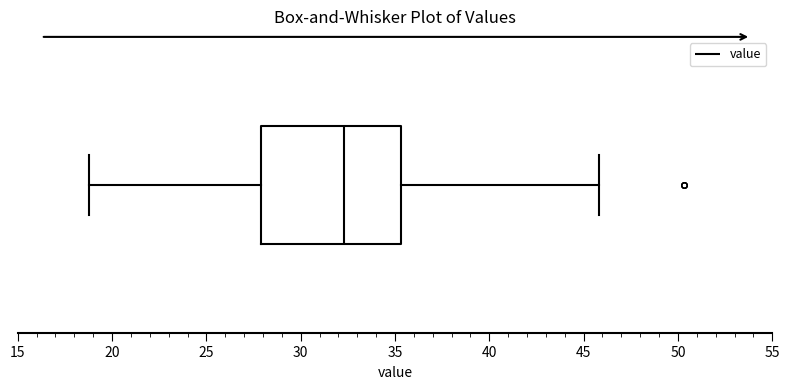

Where does the right whisker of the box end on the x-axis? The values are not printed on the chart, so give them approximately, as read against the axis.

46.0